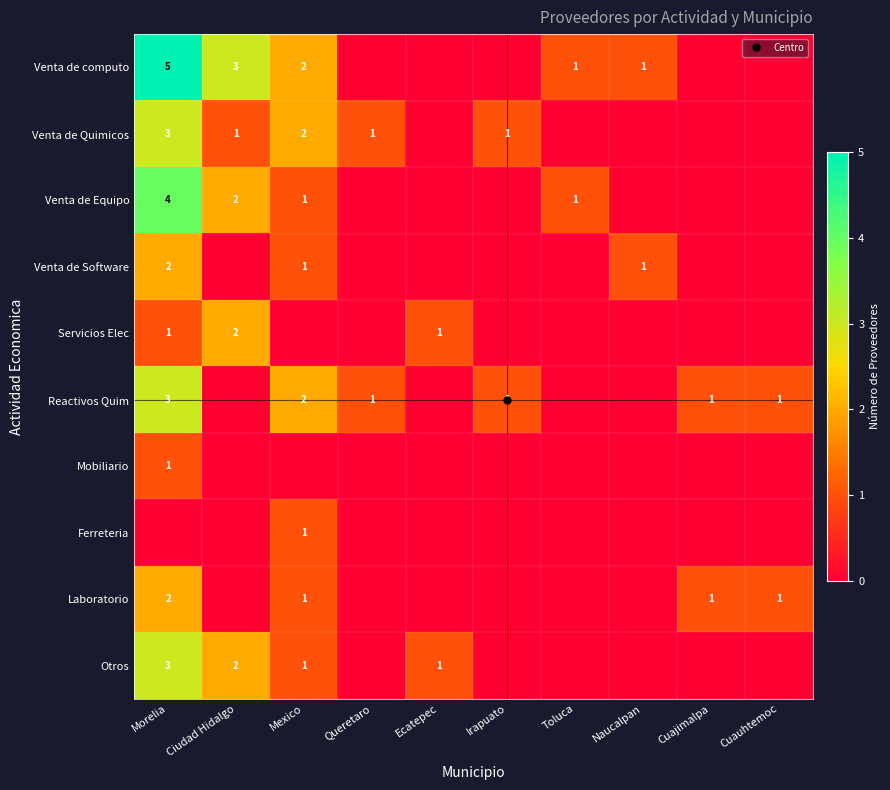

How many data points in Reactivos Quim are less than 1?

4